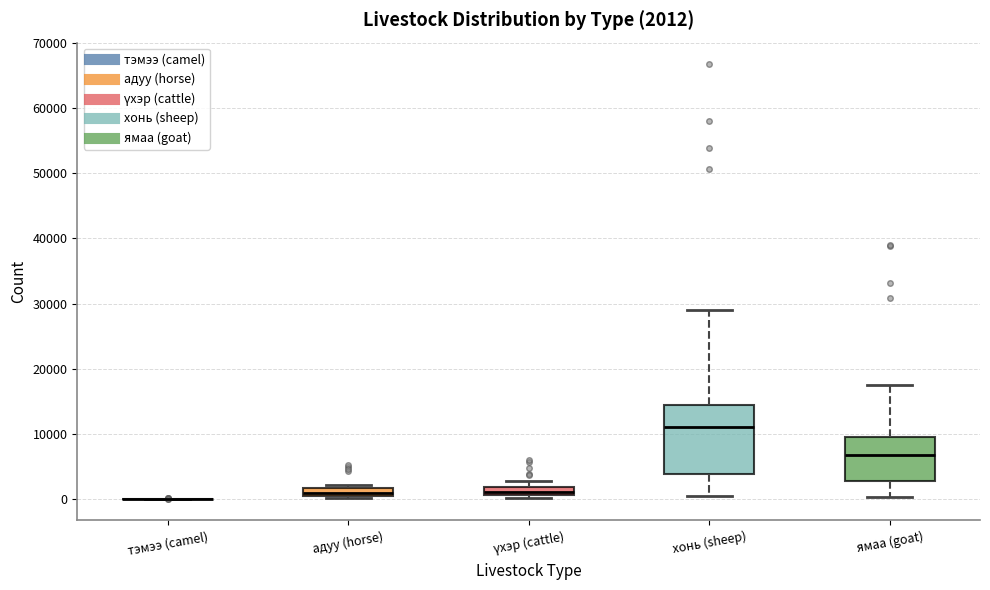

Comparing the boxes themselves (not the whiskers), which one is the tallest?

хонь (sheep)